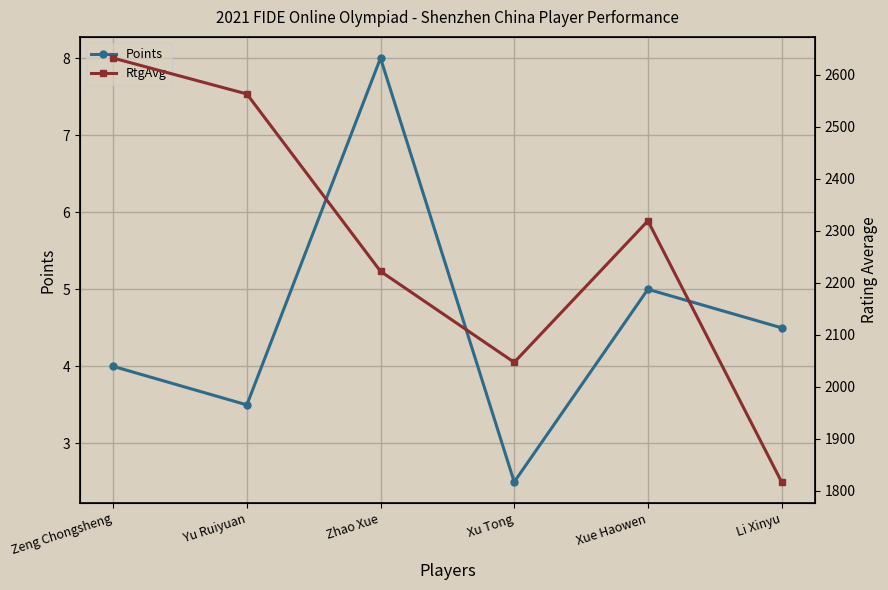

Which series has the largest total across all categories?

RtgAvg